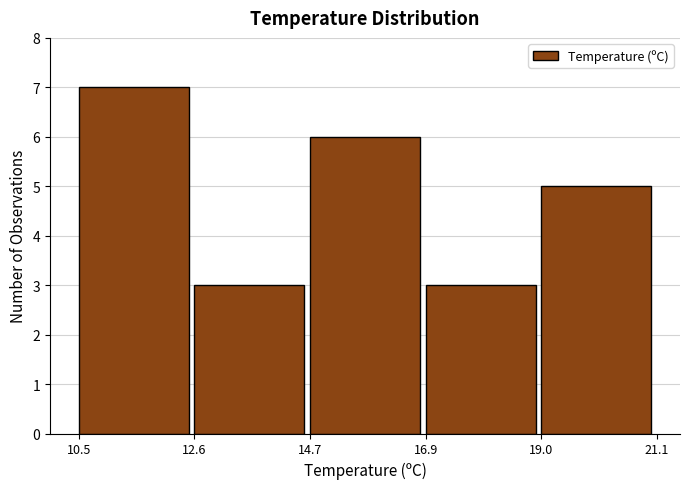

Reading left to right, transcribe this chart: for each bar, give the range it covers on the x-axis and its height. The values are not printed on the chart, so give them approximately, as read against the axis.

10.5 to 12.6: 7
12.6 to 14.7: 3
14.7 to 16.9: 6
16.9 to 19.0: 3
19.0 to 21.1: 5